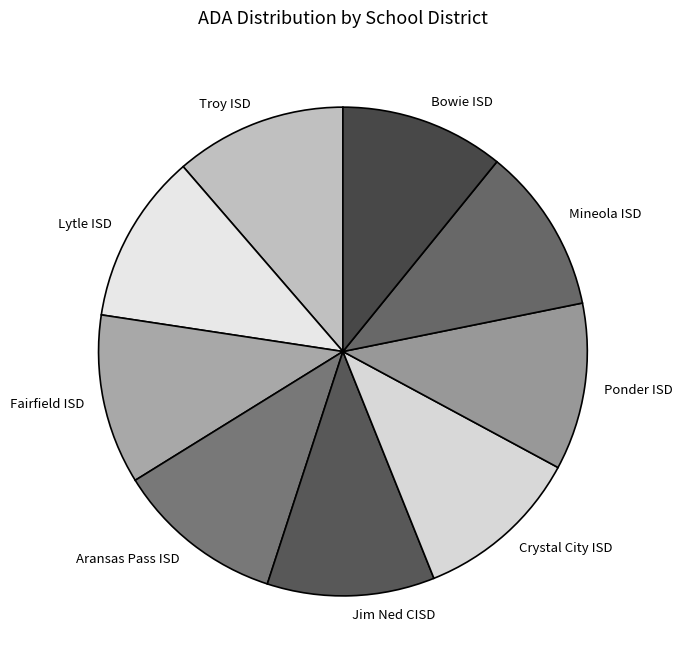

Does any single category account for the majority?

No